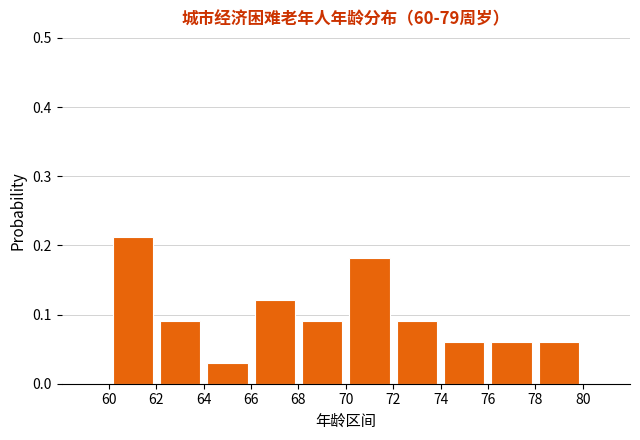

Which range on the x-axis has the tallest bar?

60 to 62